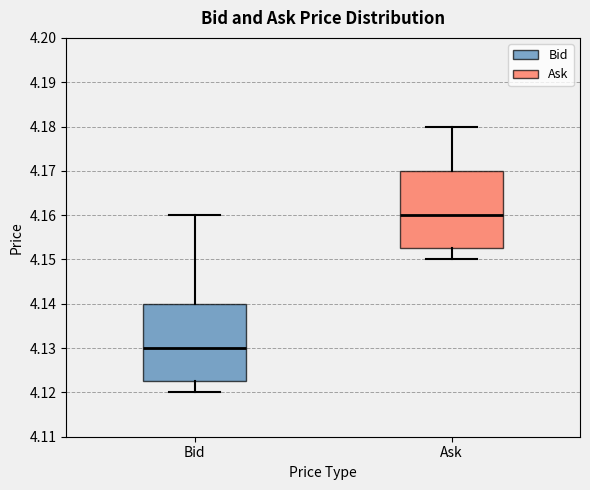

Reading left to right, transcribe this box plot: for each box, give where its median line is, the range the box spans, and where its two whiskers end, as read against the y-axis. The values are not printed on the chart, so give them approximately, as read against the axis.

Bid: median 4.130, box 4.123 to 4.140, whiskers 4.120 to 4.160
Ask: median 4.160, box 4.153 to 4.170, whiskers 4.150 to 4.180